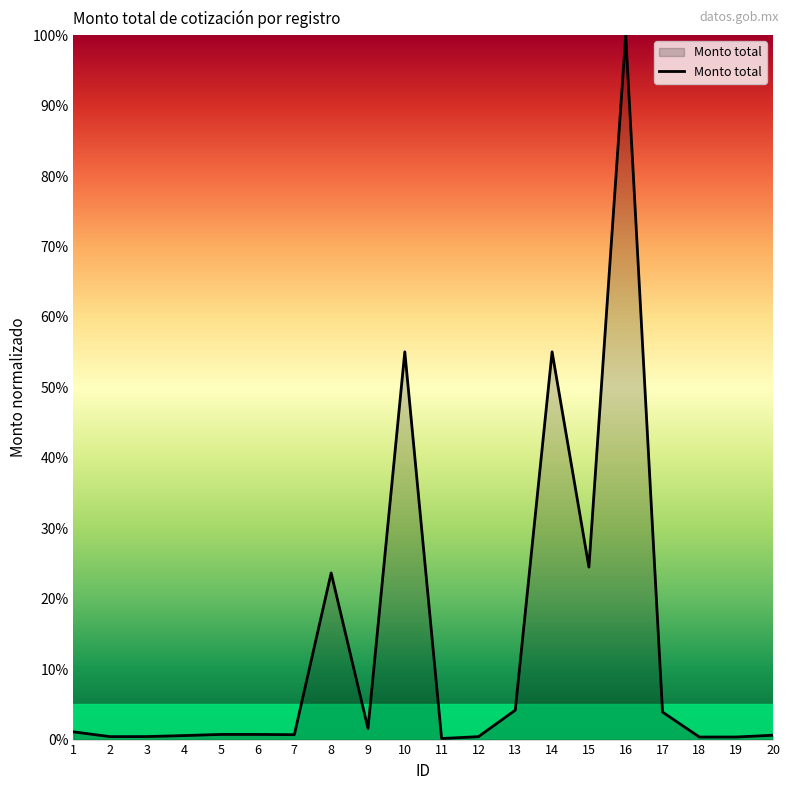

What is the greatest value displayed?

100.0